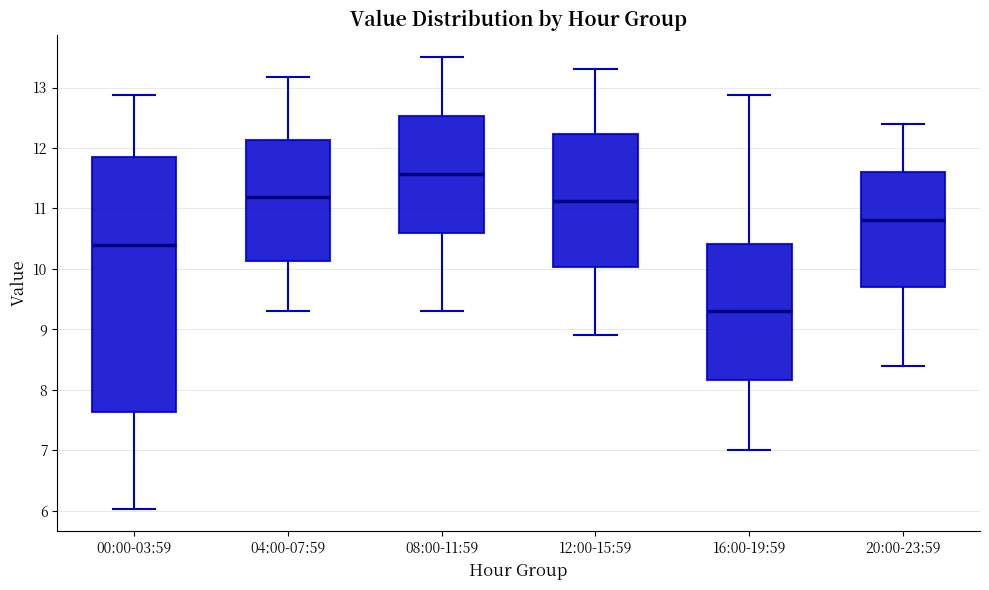

Where does the upper whisker of the box for 20:00-23:59 end on the y-axis? The values are not printed on the chart, so give them approximately, as read against the axis.

12.4